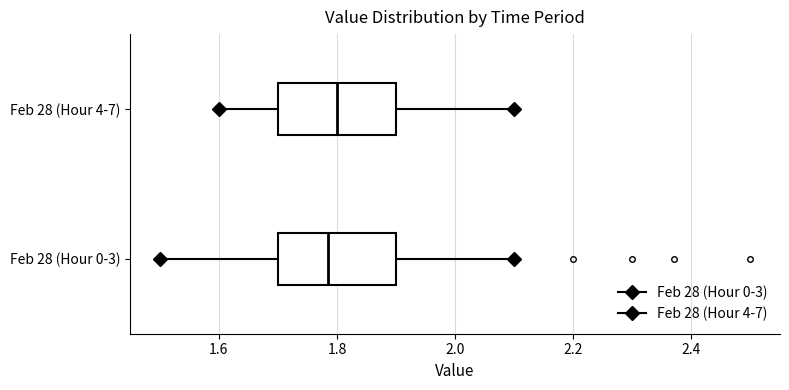

Reading bottom to top, read every box against the x-axis: the position of its median line, the range the box covers, and the ends of its whiskers. The values are not printed on the chart, so give them approximately, as read against the axis.

Feb 28 (Hour 0-3): median 1.78, box 1.70 to 1.90, whiskers 1.50 to 2.10
Feb 28 (Hour 4-7): median 1.80, box 1.70 to 1.90, whiskers 1.60 to 2.10